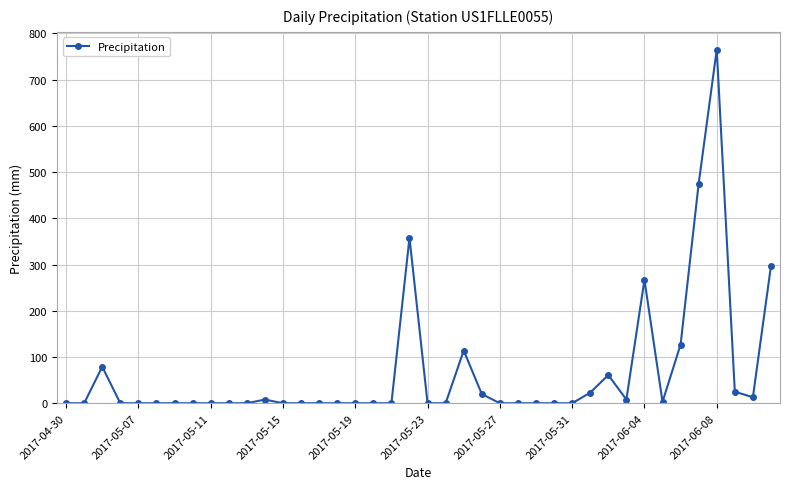

What is the difference between the second highest and second lowest values?

475